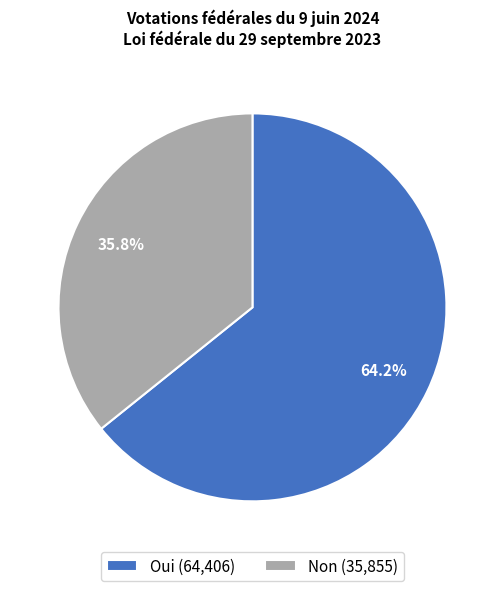

To the nearest percent, what is the combined percentage of Oui and Non?

100%